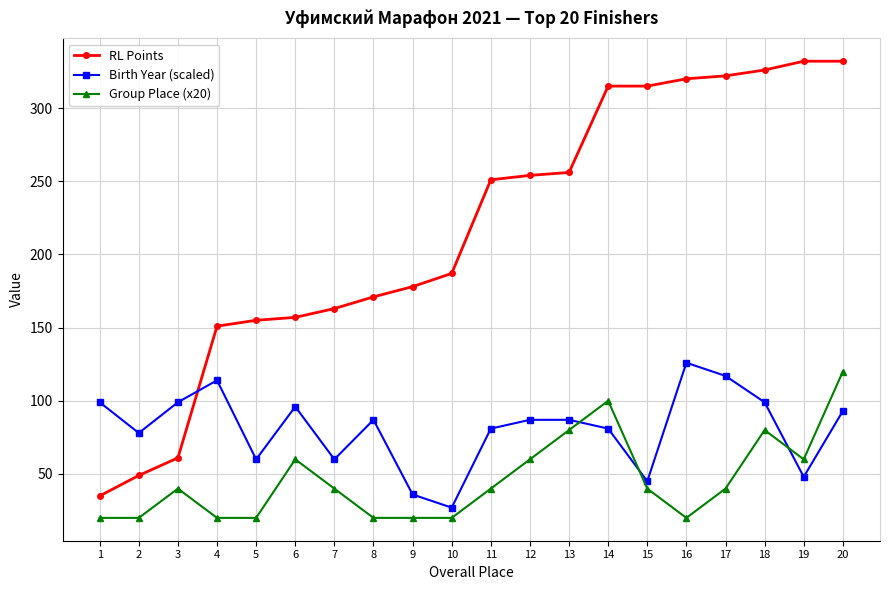

Reading left to right, what are all the values shown in this chart?

RL Points: 1=35	2=49	3=61	4=151	5=155	6=157	7=163	8=171	9=178	10=187	11=251	12=254	13=256	14=315	15=315	16=320	17=322	18=326	19=332	20=332
Birth Year (scaled): 1=99	2=78	3=99	4=114	5=60	6=96	7=60	8=87	9=36	10=27	11=81	12=87	13=87	14=81	15=45	16=126	17=117	18=99	19=48	20=93
Group Place (x20): 1=20	2=20	3=40	4=20	5=20	6=60	7=40	8=20	9=20	10=20	11=40	12=60	13=80	14=100	15=40	16=20	17=40	18=80	19=60	20=120